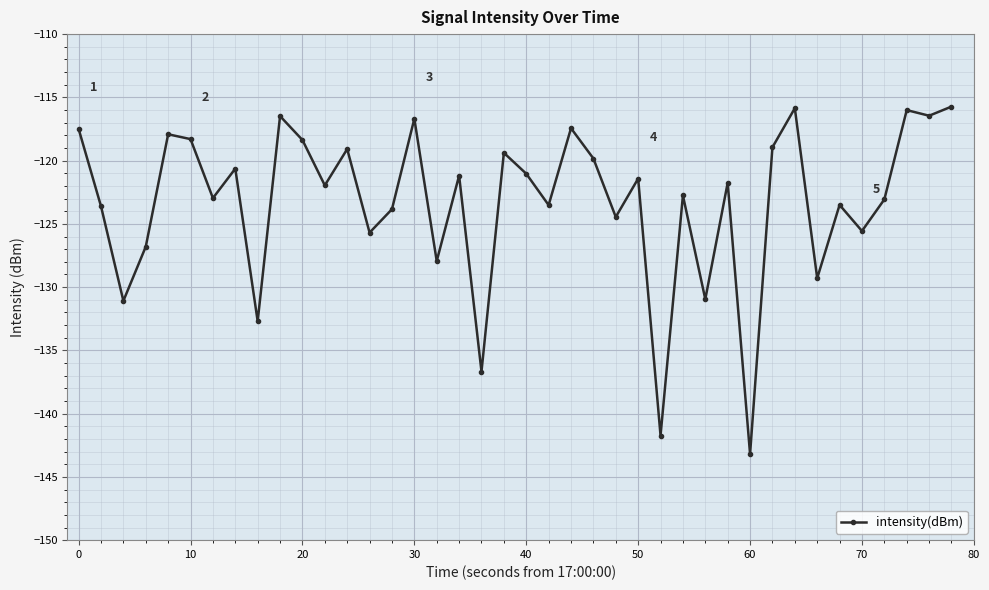

What is the difference between the second highest and second lowest values?

25.9